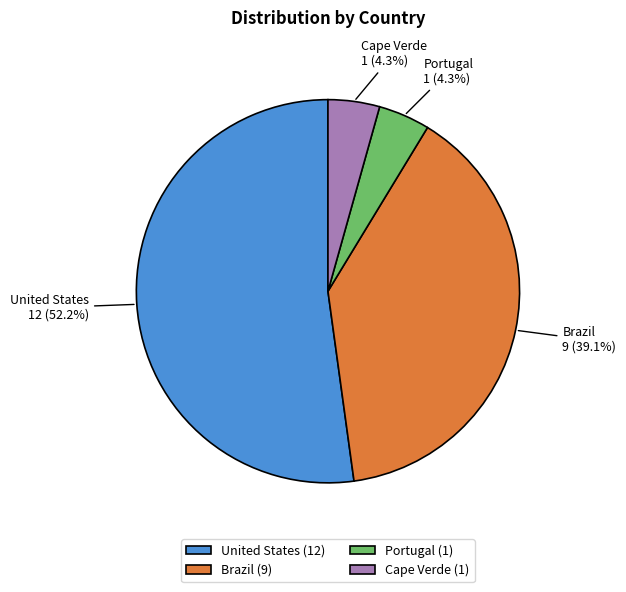

To the nearest percent, what is the average slice percentage?

25%